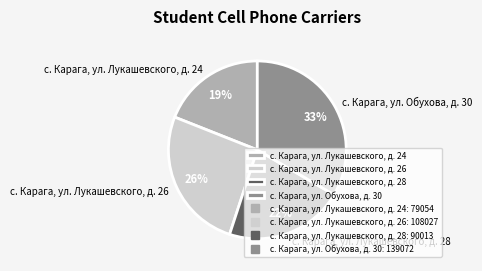

Combined, do с. Карага, ул. Лукашевского, д. 26 and с. Карага, ул. Лукашевского, д. 24 account for over 50%?

No